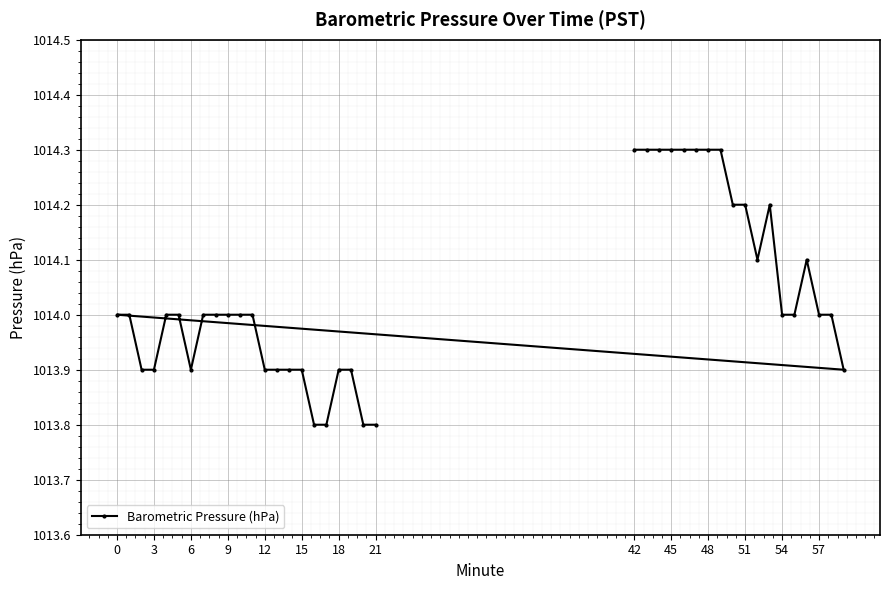

The value at 18 is 1684.5. True or false?

False